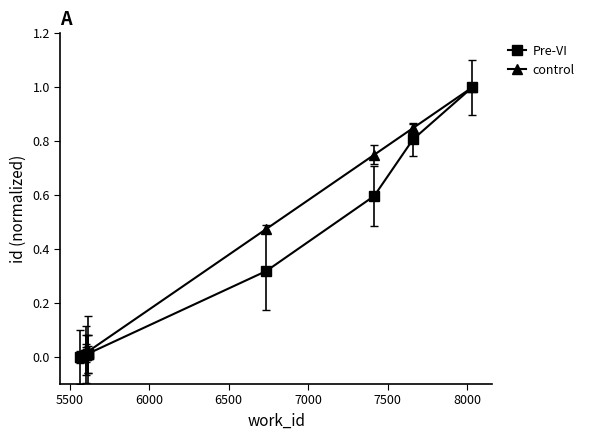

True or false: control has more than 2 interior local peaks.

False